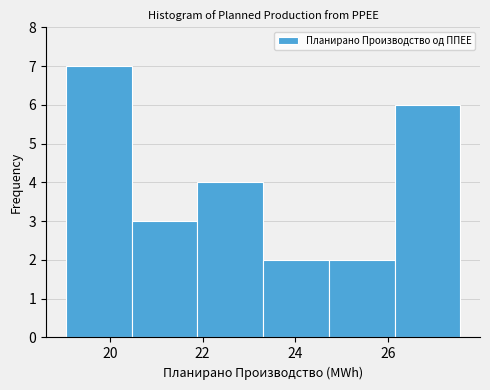

Reading left to right, transcribe this chart: for each bar, give the range it covers on the x-axis and its height. Neither the bar edges nor the heights are printed on the chart, so give them approximately, as read against the axes.

19.0 to 20.4: 7
20.4 to 21.8: 3
21.8 to 23.4: 4
23.4 to 24.8: 2
24.8 to 26.2: 2
26.2 to 27.6: 6